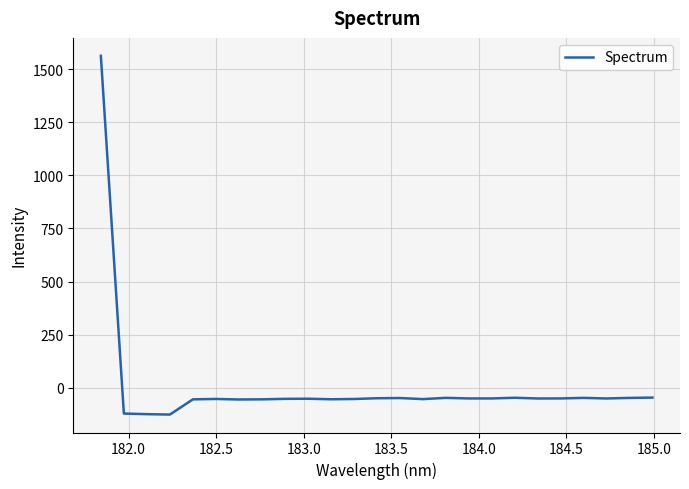

What is the smallest value displayed?

-126.2